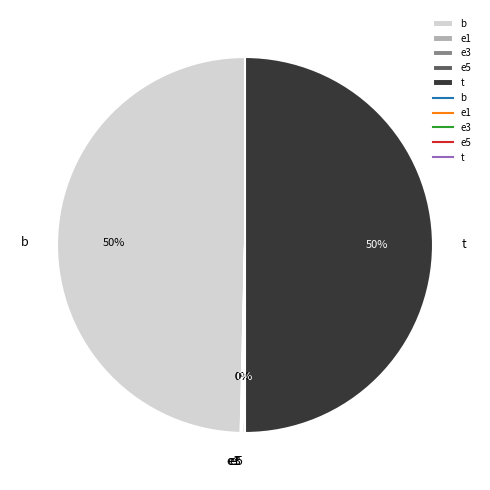

To the nearest percent, what is the difference between the largest and smallest slice percentages?

50%